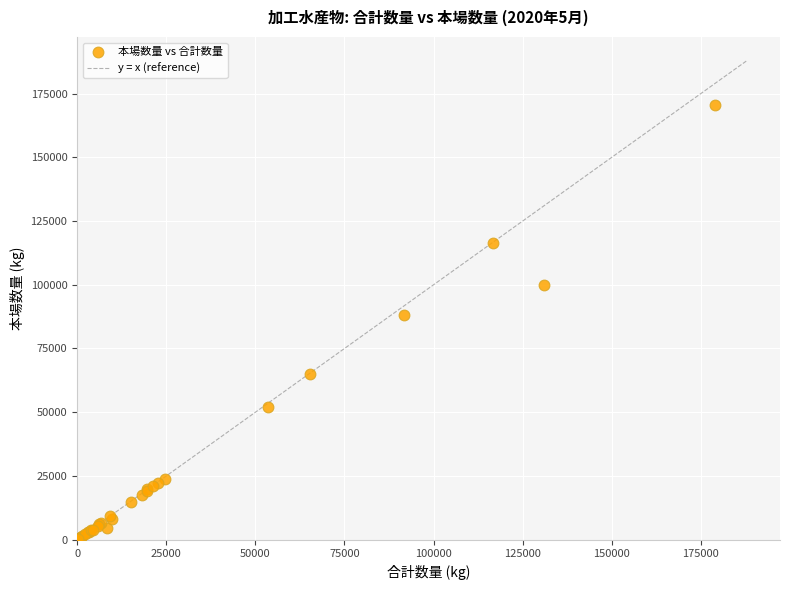

What Y value in the scatter plot is closest to 85224?

88176